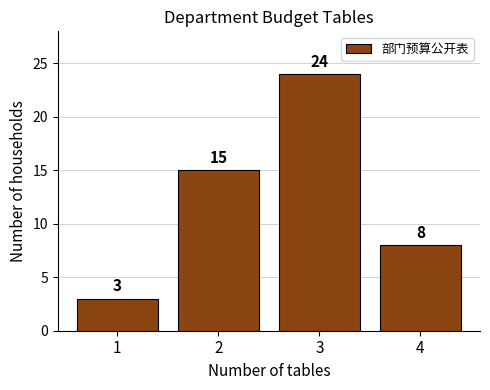

Reading right to left, what are all the values shown in this chart?

4=8	3=24	2=15	1=3